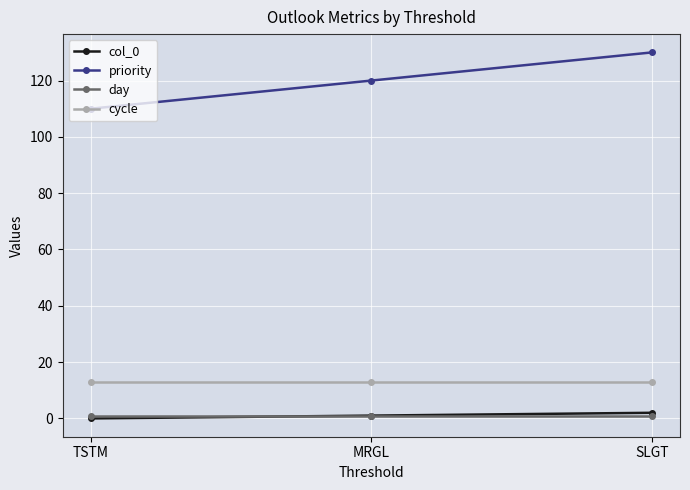

Reading right to left, transcribe all the data shown in this chart.

col_0: SLGT=2	MRGL=1	TSTM=0
priority: SLGT=130	MRGL=120	TSTM=110
day: SLGT=1	MRGL=1	TSTM=1
cycle: SLGT=13	MRGL=13	TSTM=13